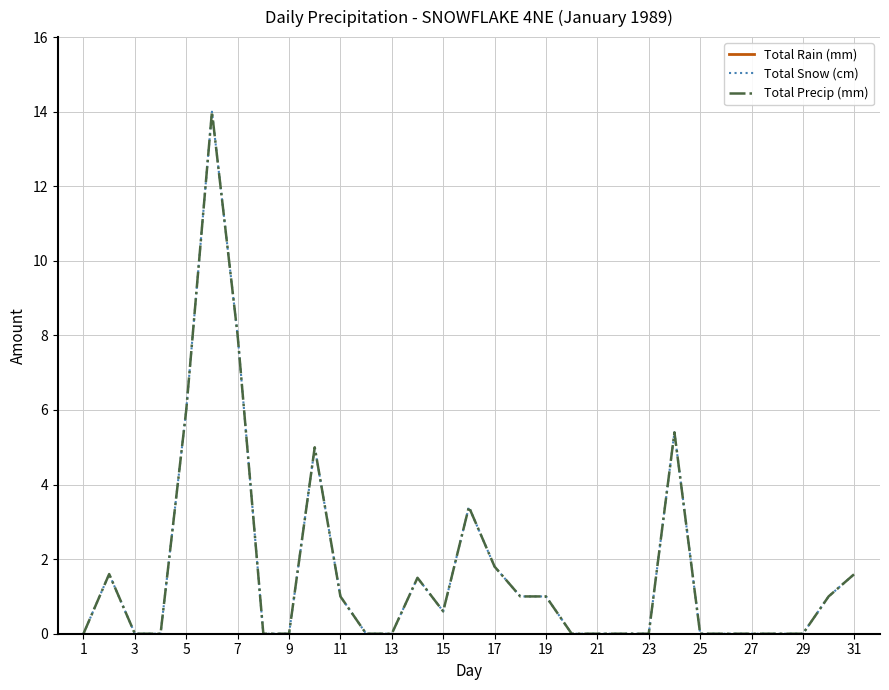

Which series has the largest range (max minus min)?

Total Snow (cm)